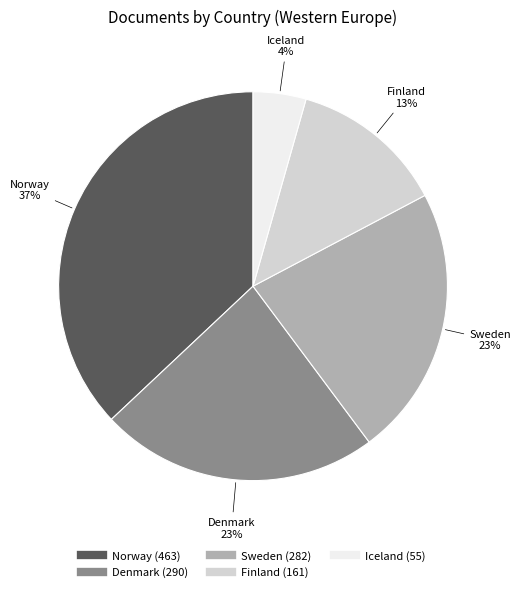

To the nearest percent, what is the average slice percentage?

20%